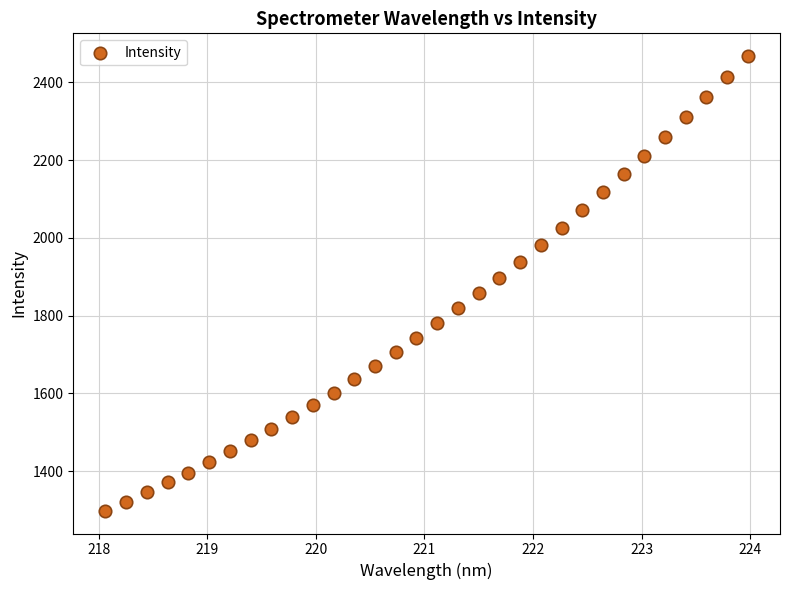

What is the range of X values (max minus min)?

5.9